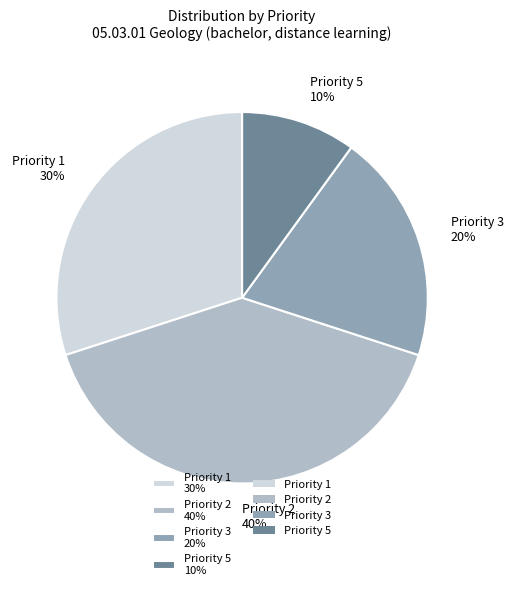

Does any single category account for the majority?

No